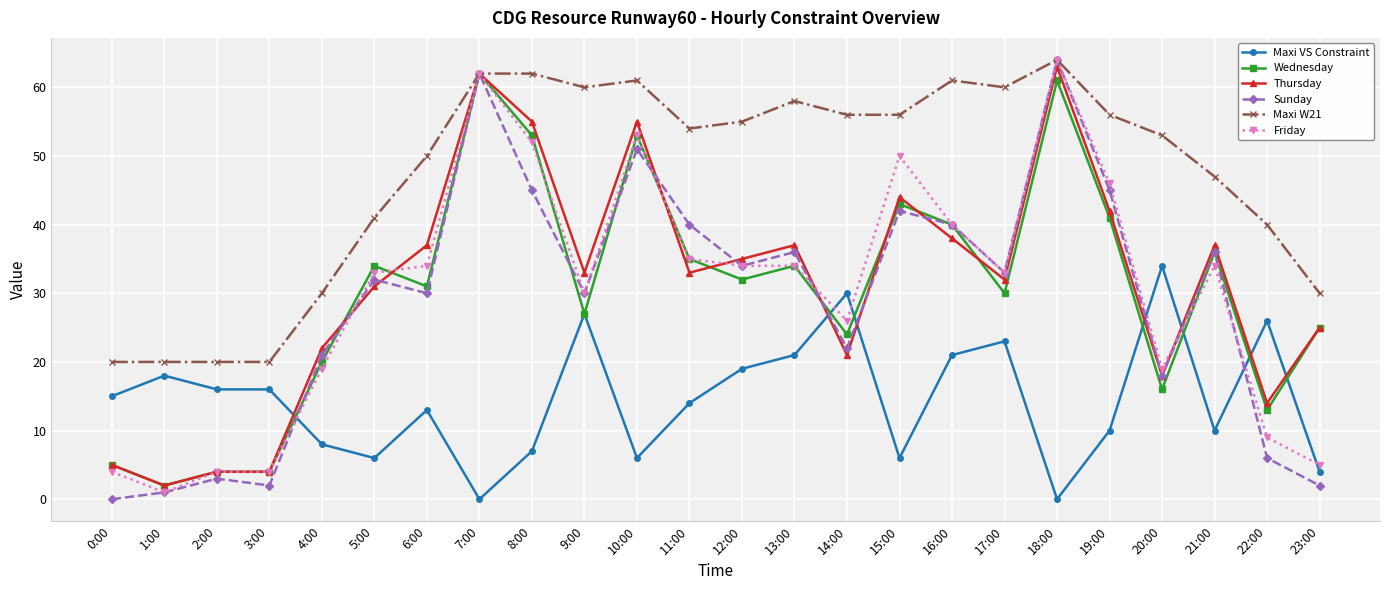

In Sunday, how many points are lower than both neighbors (excluding endpoints)?

7